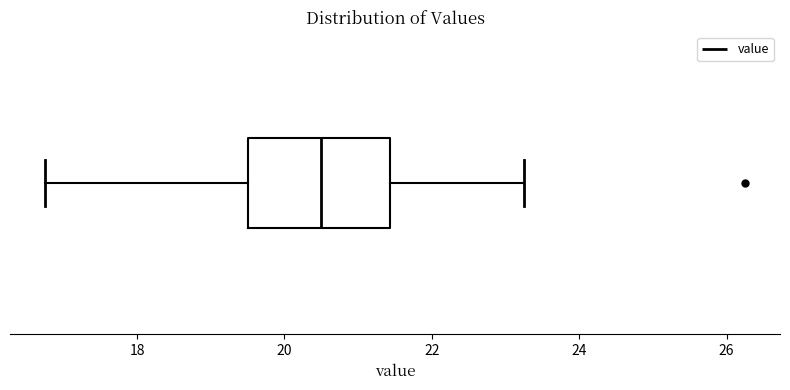

Read this box plot against the x-axis: the position of the median line, the range covered by the box, and the ends of both whiskers. The values are not printed on the chart, so give them approximately, as read against the axis.

median 20.6, box 19.6 to 21.4, whiskers 16.8 to 23.2